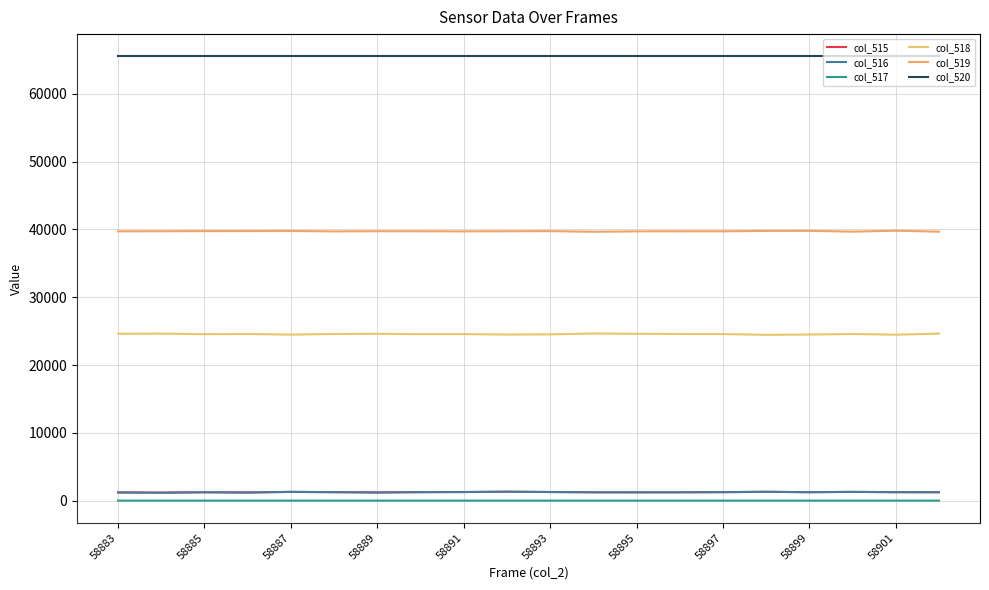

Does the chart have visible grid lines?

Yes